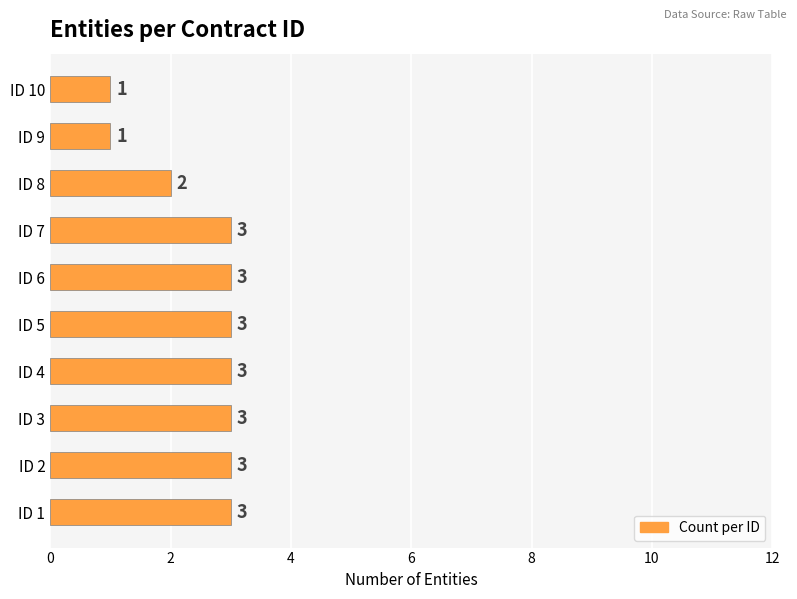

How many values are below 3?

3